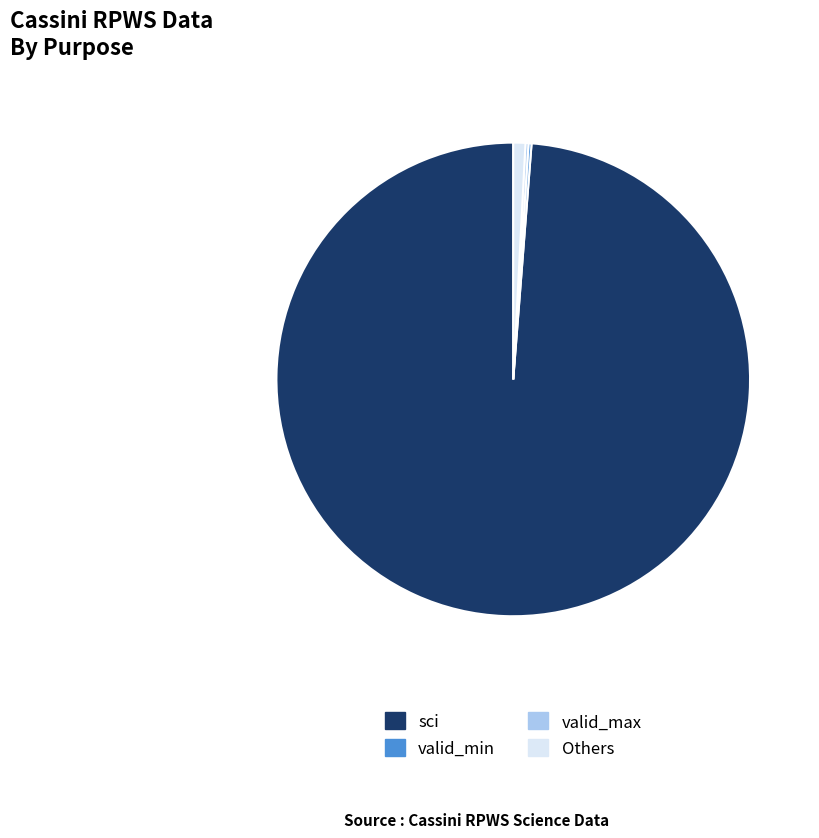

What is the largest slice in the pie chart?

sci